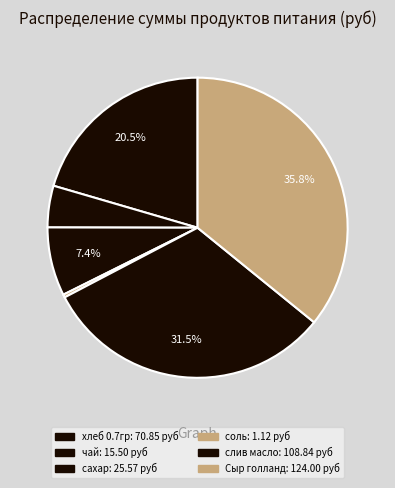

How many slices are in this pie chart?

6